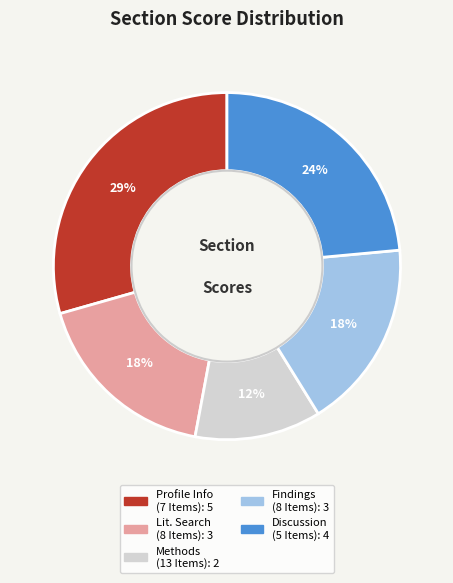

To the nearest percent, what is the average slice percentage?

20%